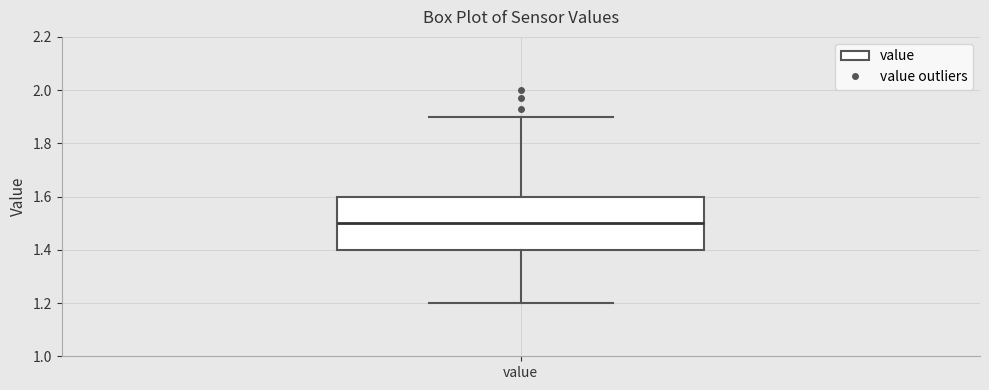

Read this box plot against the y-axis: the position of the median line, the range covered by the box, and the ends of both whiskers. The values are not printed on the chart, so give them approximately, as read against the axis.

median 1.5, box 1.4 to 1.6, whiskers 1.2 to 1.9